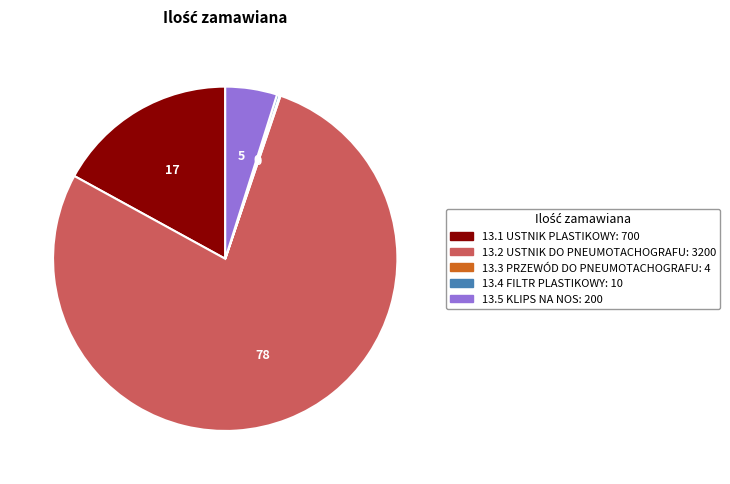

Which category has the biggest portion of the pie?

13.2 USTNIK DO PNEUMOTACHOGRAFU